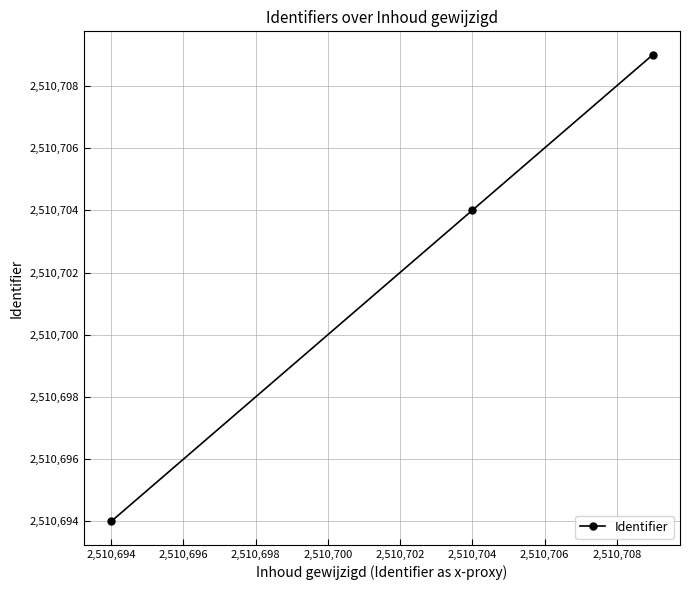

What is the value of the 2nd point from the left?

2510704